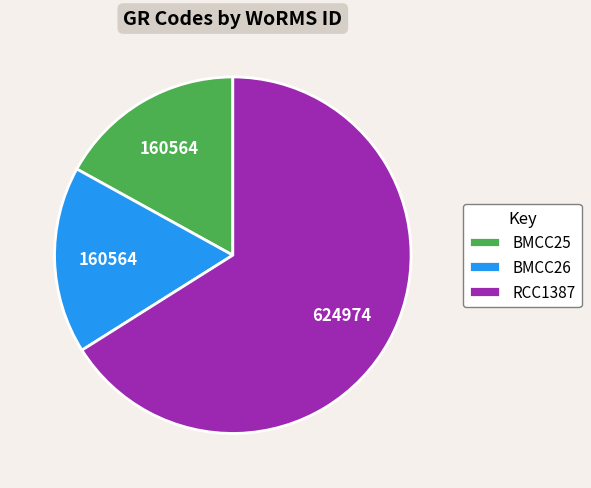

Does RCC1387 account for over 50% of the chart?

Yes